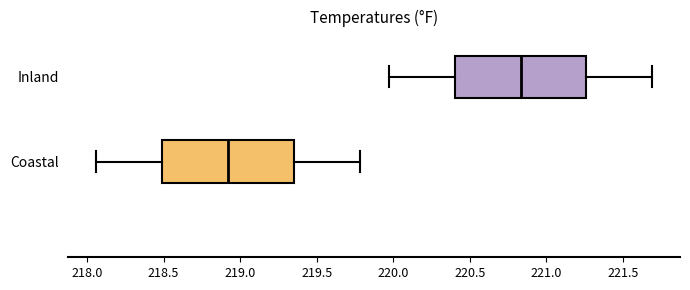

Reading bottom to top, transcribe this box plot: for each box, give where its median line is, the range the box spans, and where its two whiskers end, as read against the x-axis. The values are not printed on the chart, so give them approximately, as read against the axis.

Coastal: median 218.90, box 218.50 to 219.35, whiskers 218.05 to 219.80
Inland: median 220.85, box 220.40 to 221.25, whiskers 219.95 to 221.70